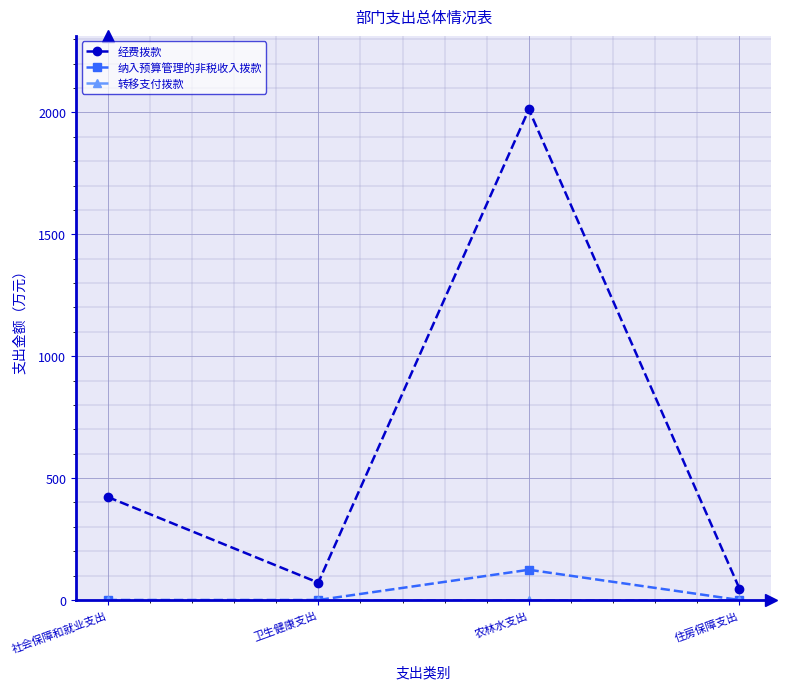

At which label is 经费拨款 closest to 1029?

社会保障和就业支出